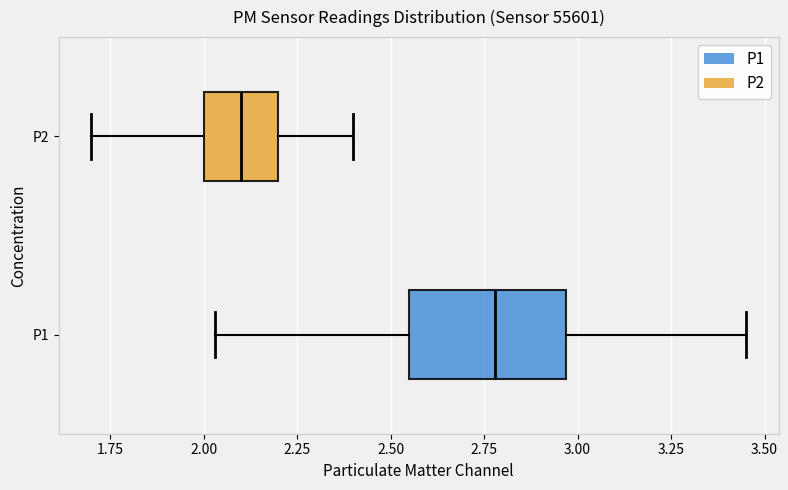

Which box's median line is the furthest to the left?

P2